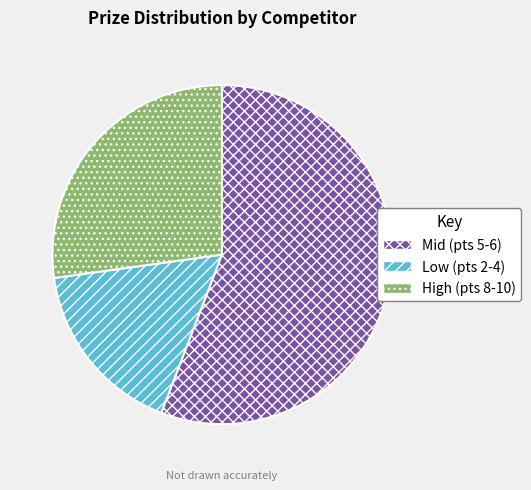

True or false: Mid (pts 5-6) accounts for 56% of the total.

True